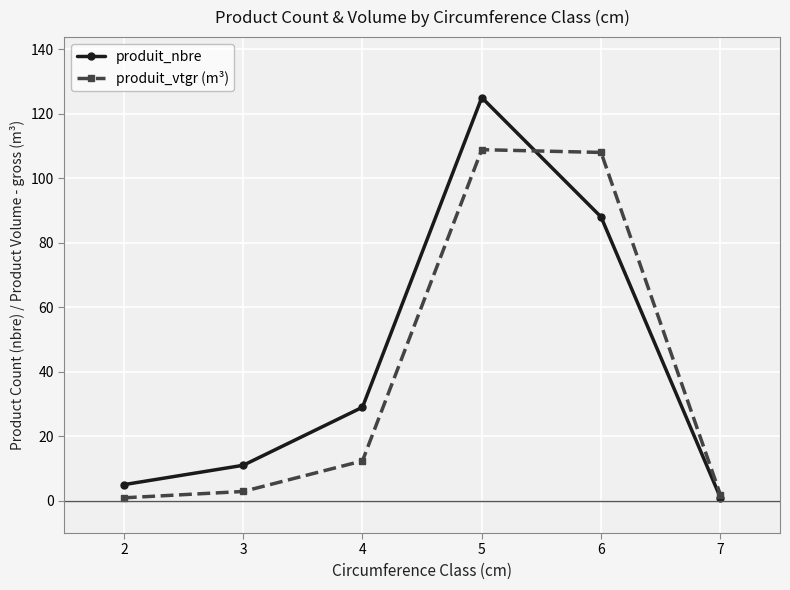

List the series in order of their overall mean, lowest first.

produit_vtgr (m³), produit_nbre